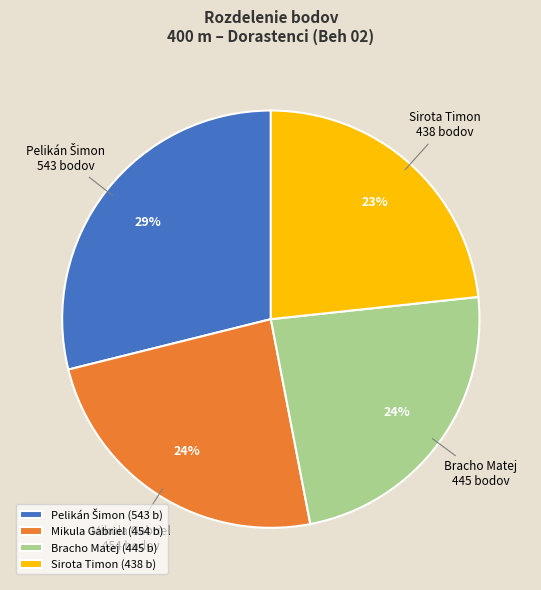

How many segments does this pie chart have?

4